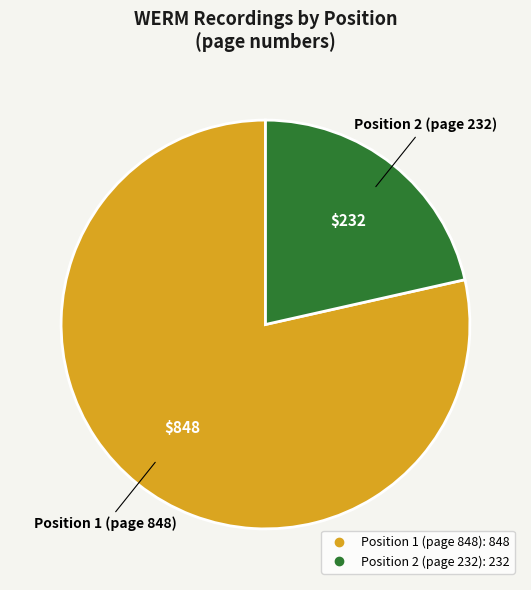

Does Position 1 (page 848) account for over 50% of the chart?

Yes